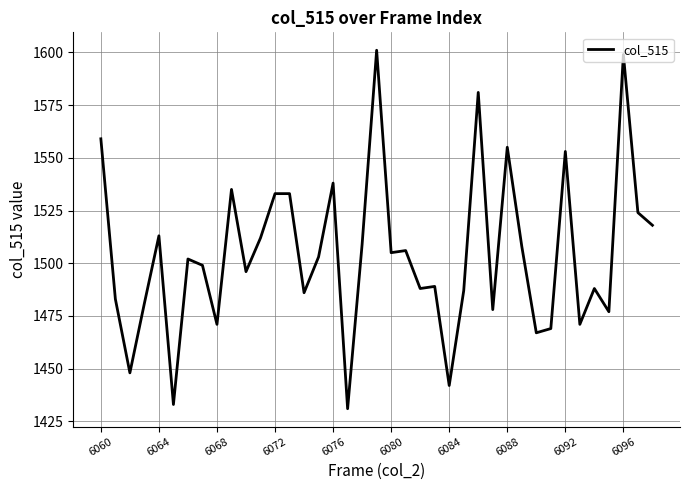

What is the difference between the maximum and minimum values?

170